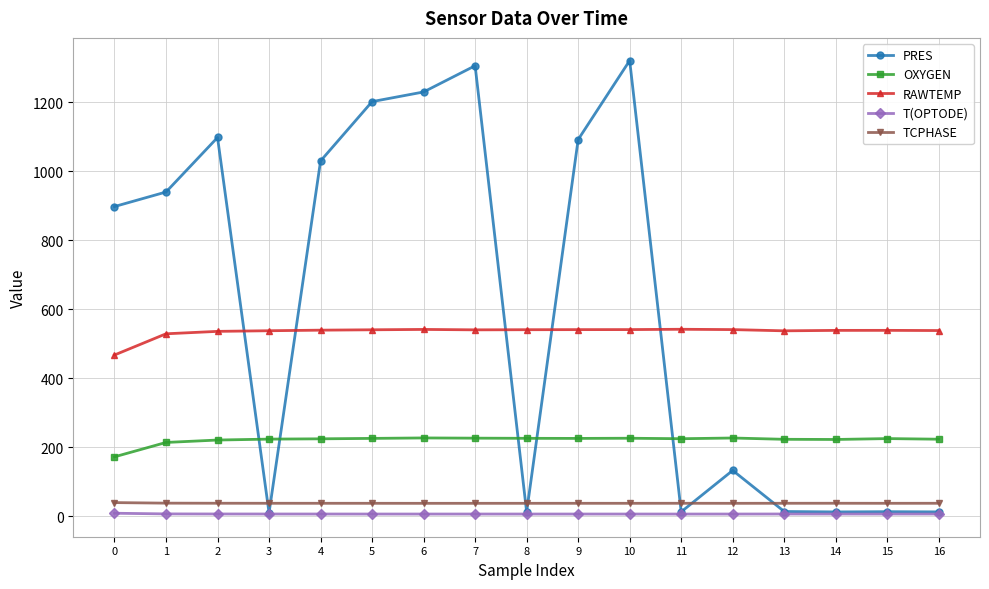

Where is the first local minimum for PRES?

3